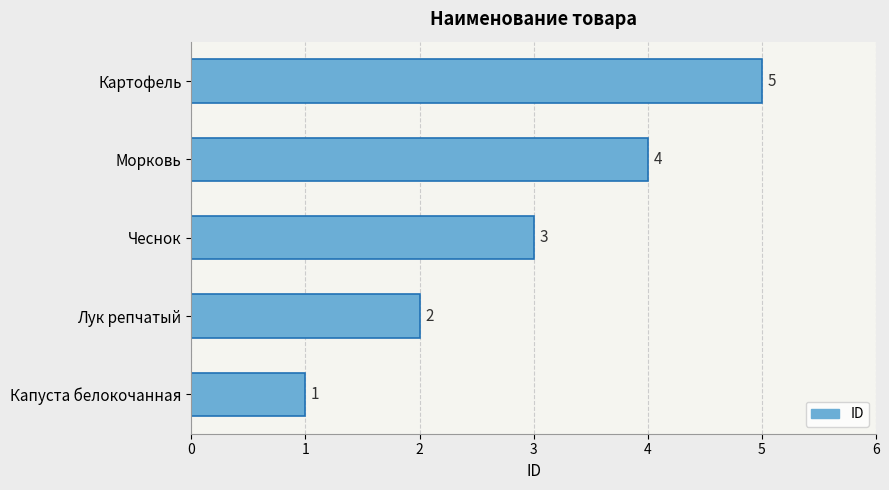

List the labels in order of value, smallest first.

Капуста белокочанная, Лук репчатый, Чеснок, Морковь, Картофель